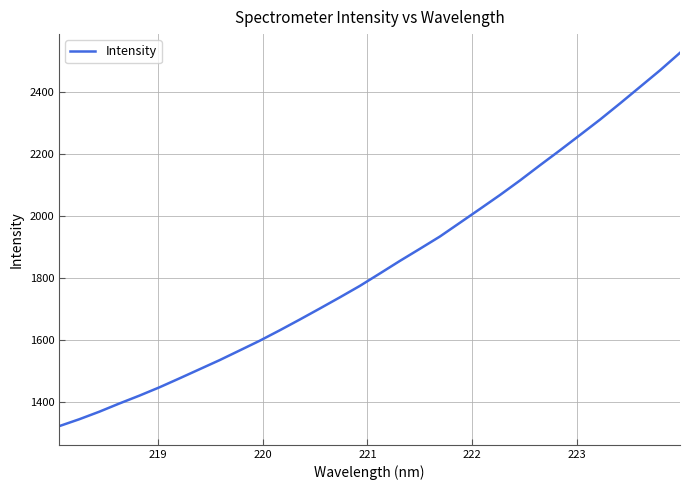

What is the greatest value displayed?

2526.6